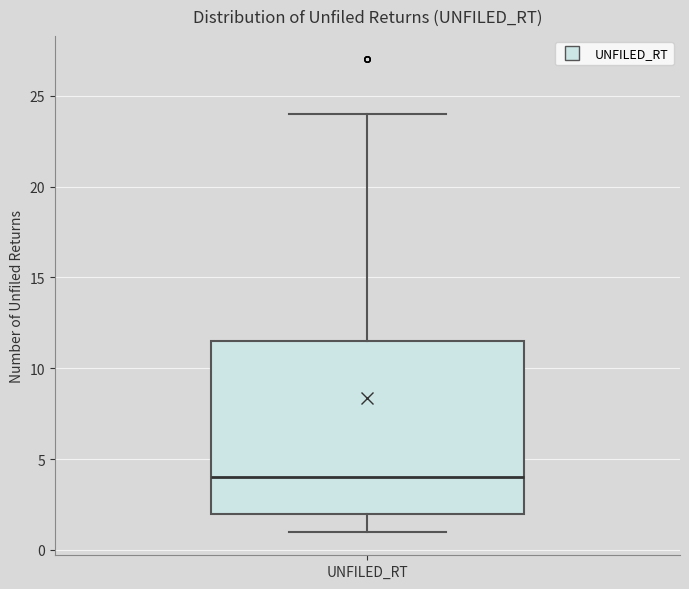

Where is the lower edge of the box for UNFILED_RT on the y-axis? The values are not printed on the chart, so give them approximately, as read against the axis.

2.0